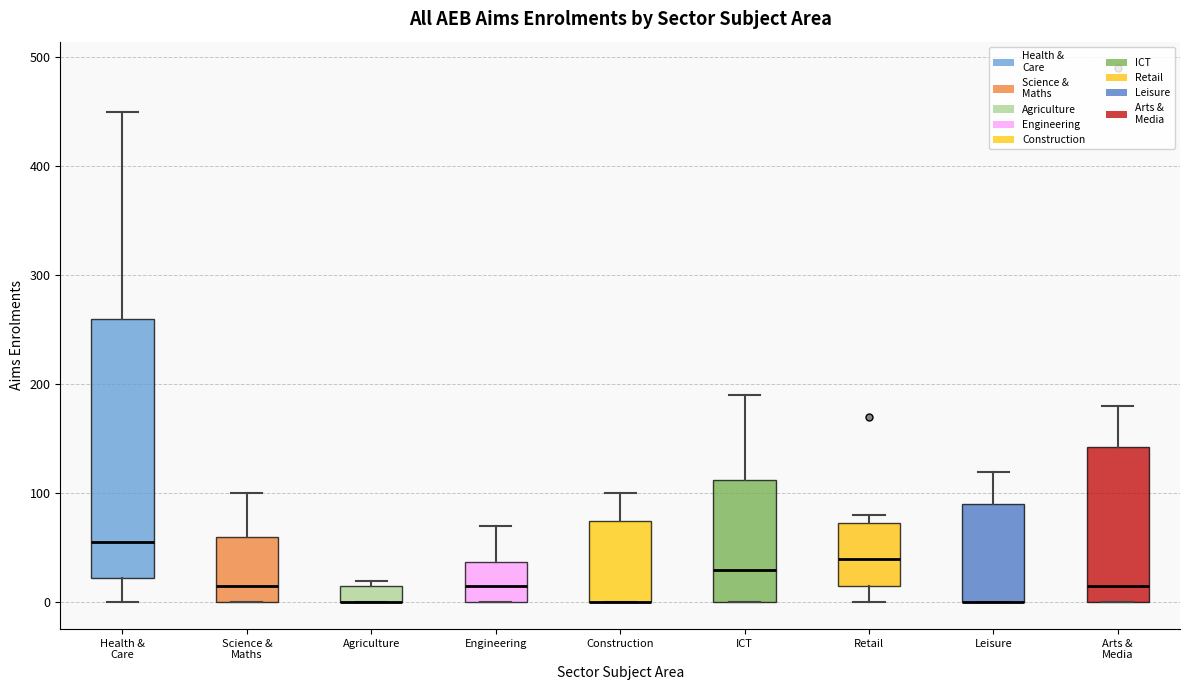

Comparing the boxes themselves (not the whiskers), which one is the tallest?

Health & Care